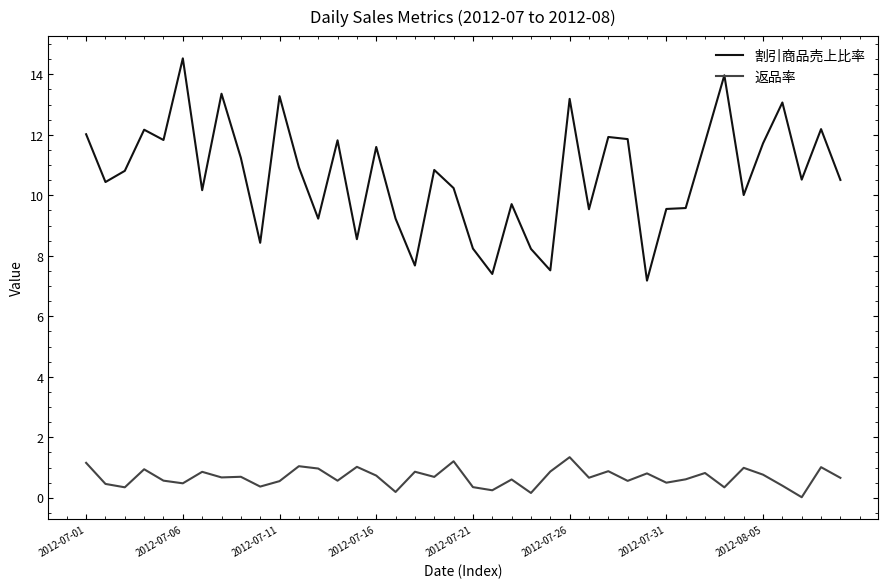

What is the difference between the maximum and second lowest values in the 割引商品売上比率 series?

7.1